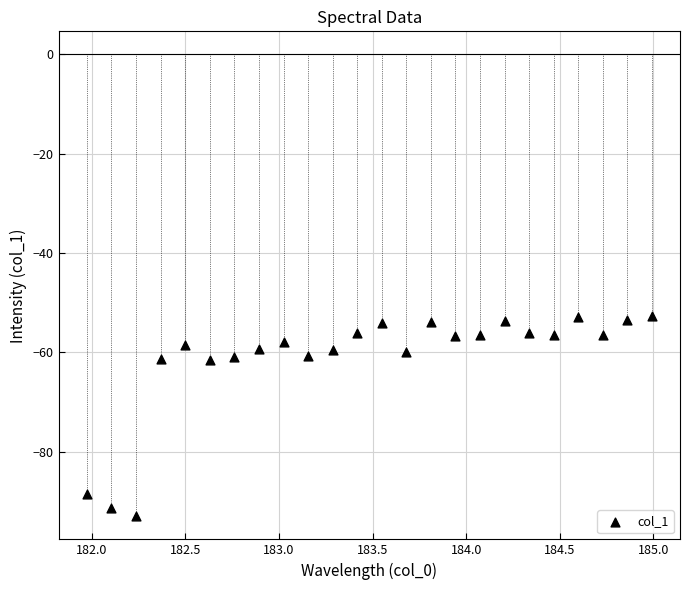

What is the range of Y values (max minus min)?

40.4